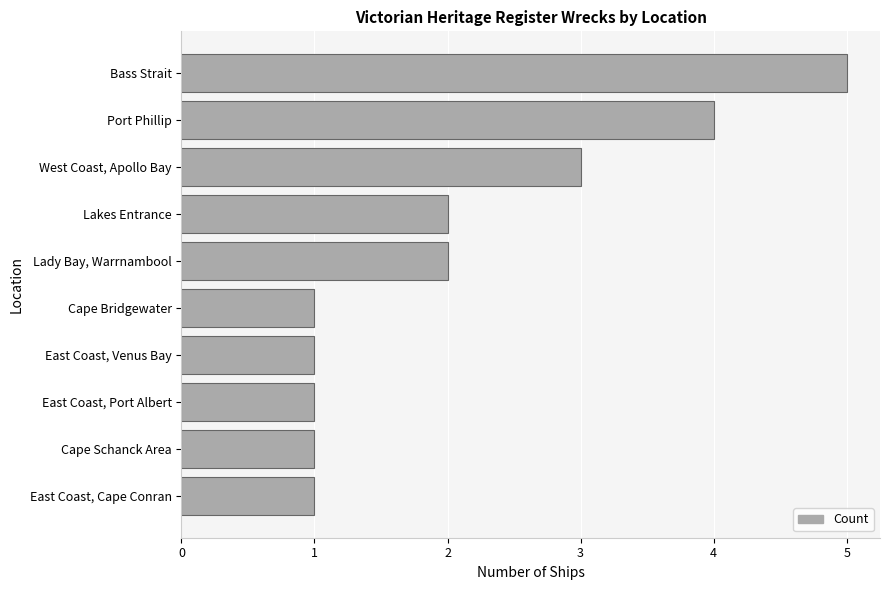

Approximately how many times larger is the value at Lady Bay, Warrnambool compared to East Coast, Port Albert?

2.0